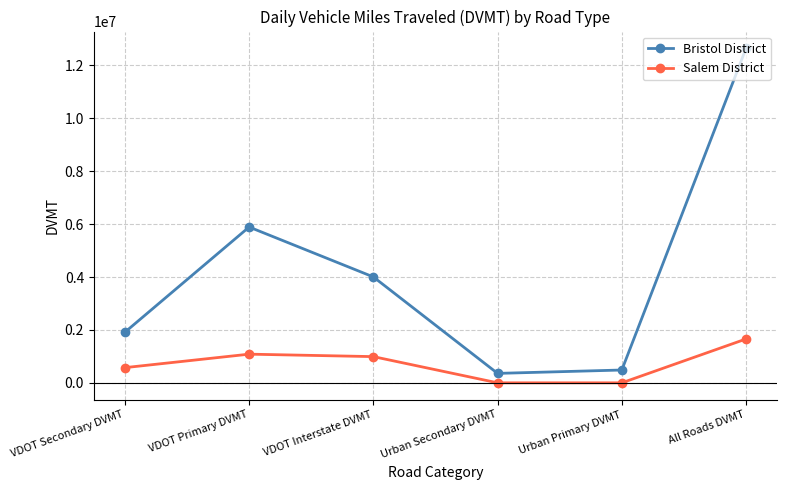

Is the value of Bristol District at VDOT Secondary DVMT greater than the value of Salem District at All Roads DVMT?

Yes